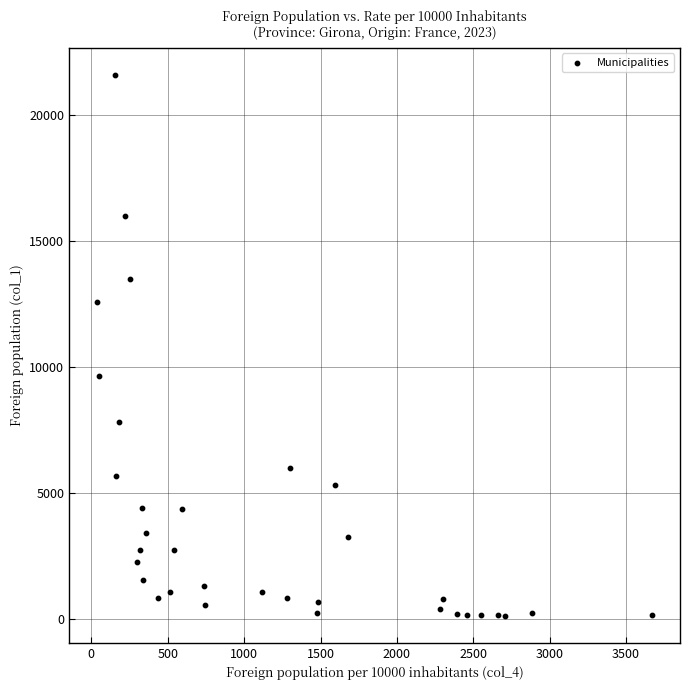

What is the range of X values (max minus min)?

3634